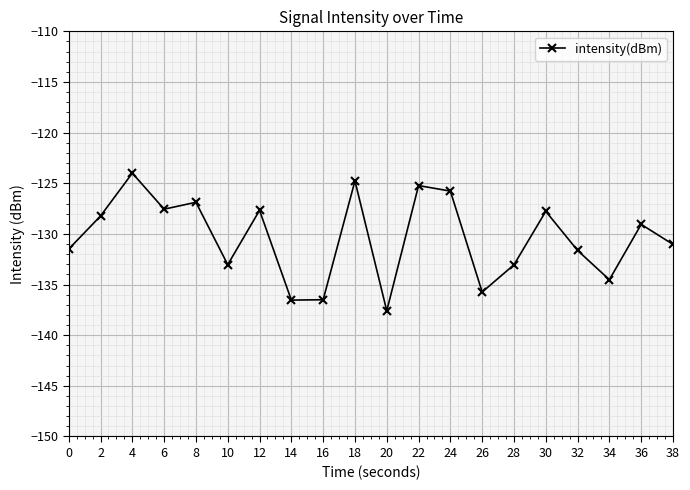

True or false: the data has more than 1 interior local peaks.

True